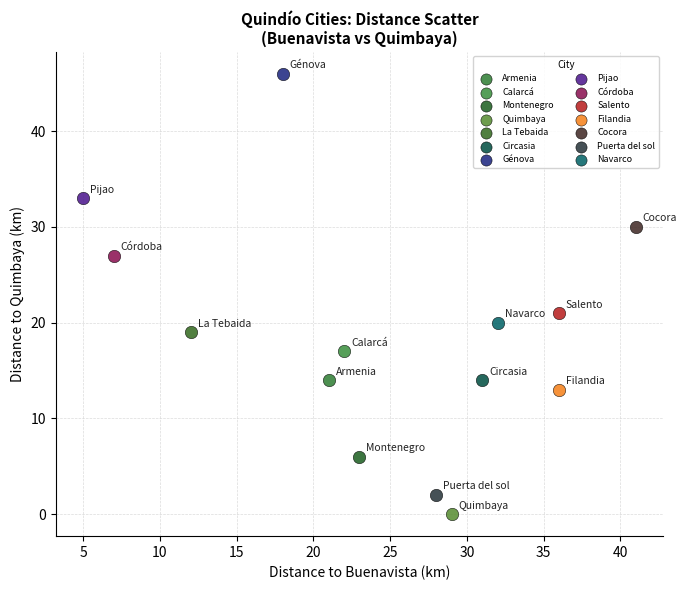

What are all the series names shown in the legend?

Armenia, Calarcá, Montenegro, Quimbaya, La Tebaida, Circasia, Génova, Pijao, Córdoba, Salento, Filandia, Cocora, Puerta del sol, Navarco